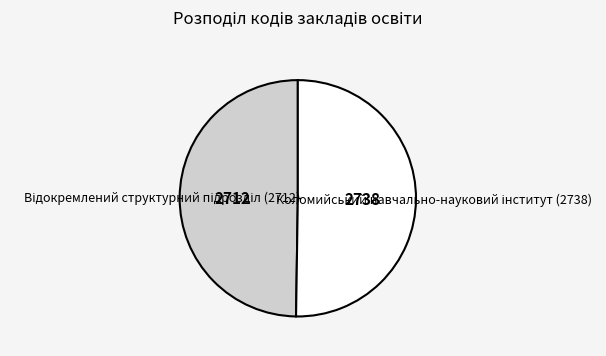

Which category has the biggest portion of the pie?

Коломийський навчально-науковий інститут (2738)